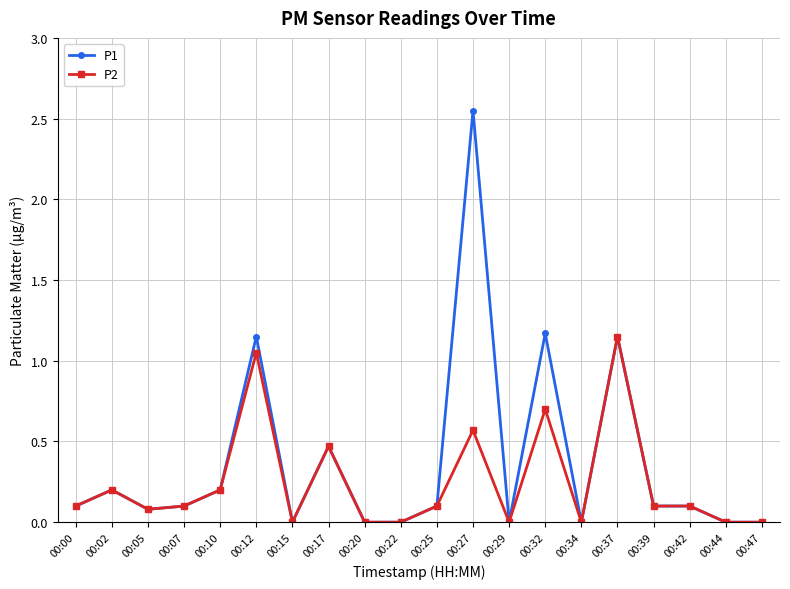

At which category is the sum across all series the highest?

00:27